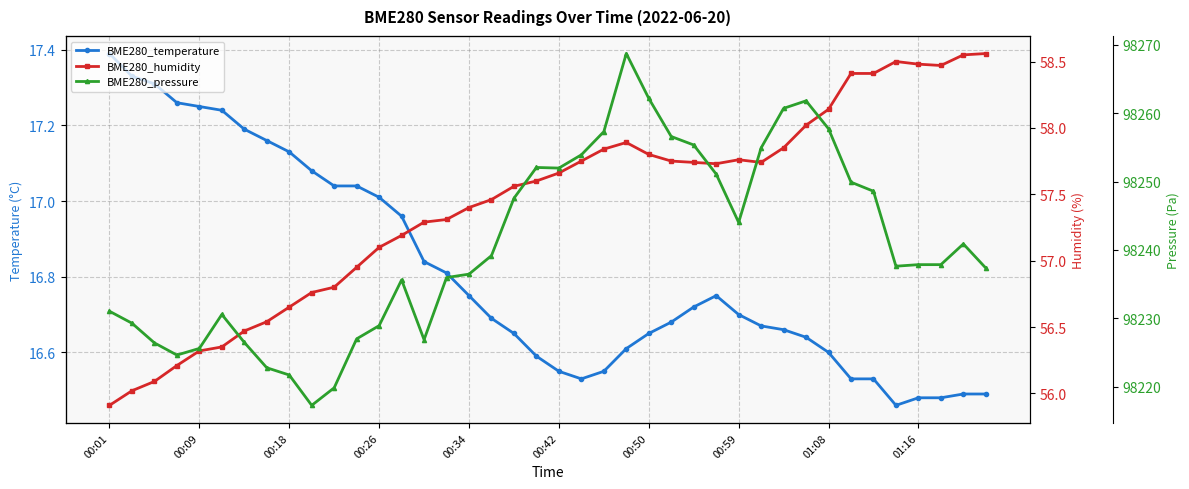

What value does the BME280_humidity series have at 00:42?

57.7